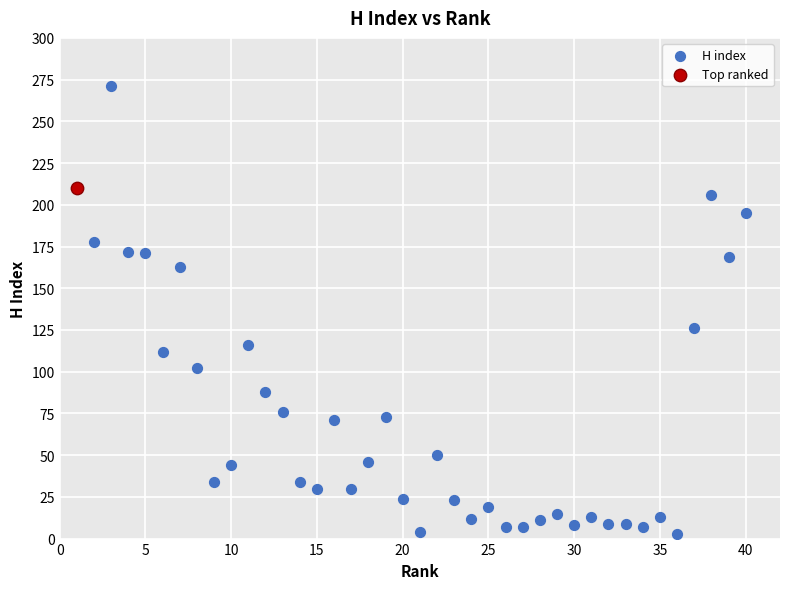

What are all the series names shown in the legend?

H index, Top ranked